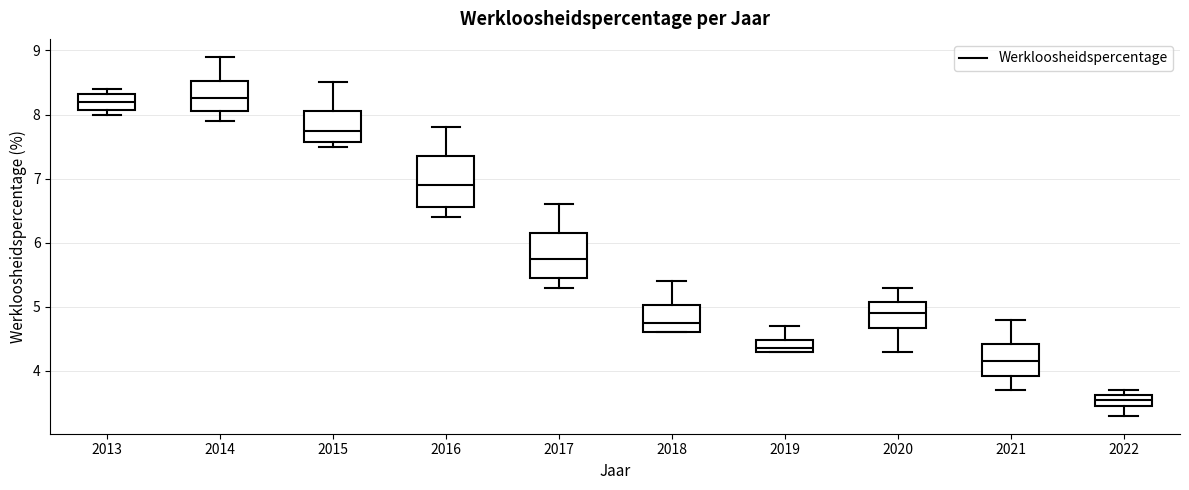

Reading left to right, transcribe this box plot: for each box, give where its median line is, the range the box spans, and where its two whiskers end, as read against the y-axis. The values are not printed on the chart, so give them approximately, as read against the axis.

2013: median 8.2, box 8.1 to 8.3, whiskers 8.0 to 8.4
2014: median 8.3, box 8.1 to 8.5, whiskers 7.9 to 8.9
2015: median 7.8, box 7.6 to 8.1, whiskers 7.5 to 8.5
2016: median 6.9, box 6.6 to 7.4, whiskers 6.4 to 7.8
2017: median 5.8, box 5.5 to 6.2, whiskers 5.3 to 6.6
2018: median 4.8, box 4.6 to 5.0, whiskers 4.6 to 5.4
2019: median 4.4, box 4.3 to 4.5, whiskers 4.3 to 4.7
2020: median 4.9, box 4.7 to 5.1, whiskers 4.3 to 5.3
2021: median 4.2, box 3.9 to 4.4, whiskers 3.7 to 4.8
2022: median 3.6 (inside the box), box 3.5 to 3.6, whiskers 3.3 to 3.7